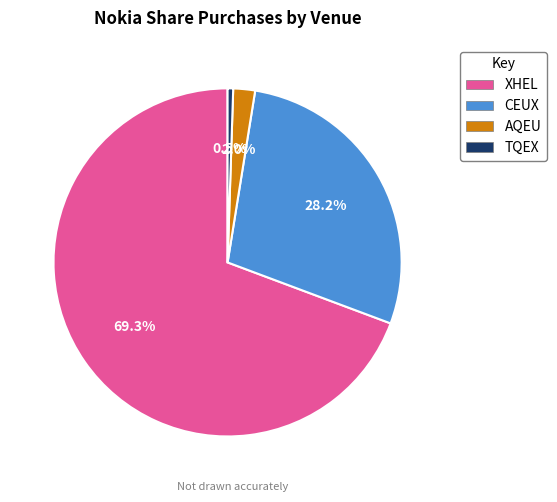

How many slices are in this pie chart?

4